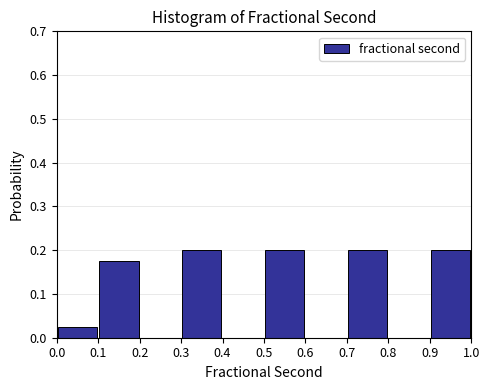

Reading left to right, transcribe this chart: for each bar, give the range it covers on the x-axis and its height. The values are not printed on the chart, so give them approximately, as read against the axis.

0.0 to 0.1: 0.03
0.1 to 0.2: 0.18
0.2 to 0.3: 0
0.3 to 0.4: 0.20
0.4 to 0.5: 0
0.5 to 0.6: 0.20
0.6 to 0.7: 0
0.7 to 0.8: 0.20
0.8 to 0.9: 0
0.9 to 1.0: 0.20